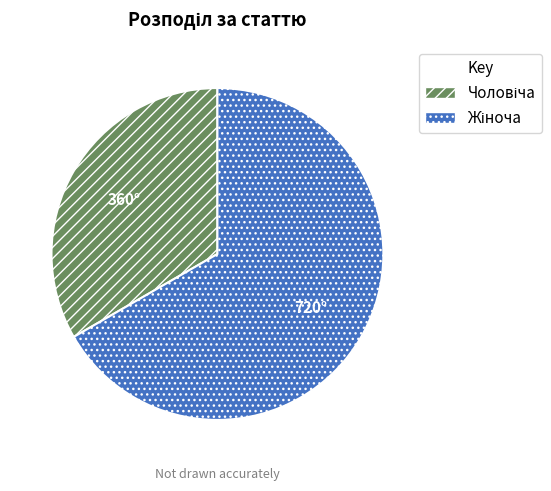

Is there any slice that represents more than half of the pie?

Yes